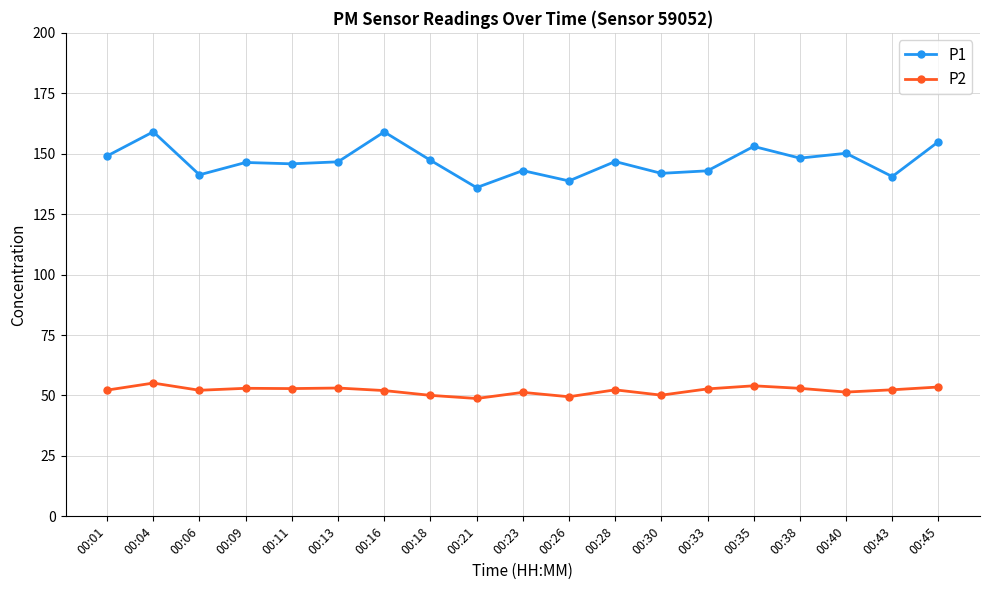

Rank the series by their maximum value, from lowest to highest.

P2, P1